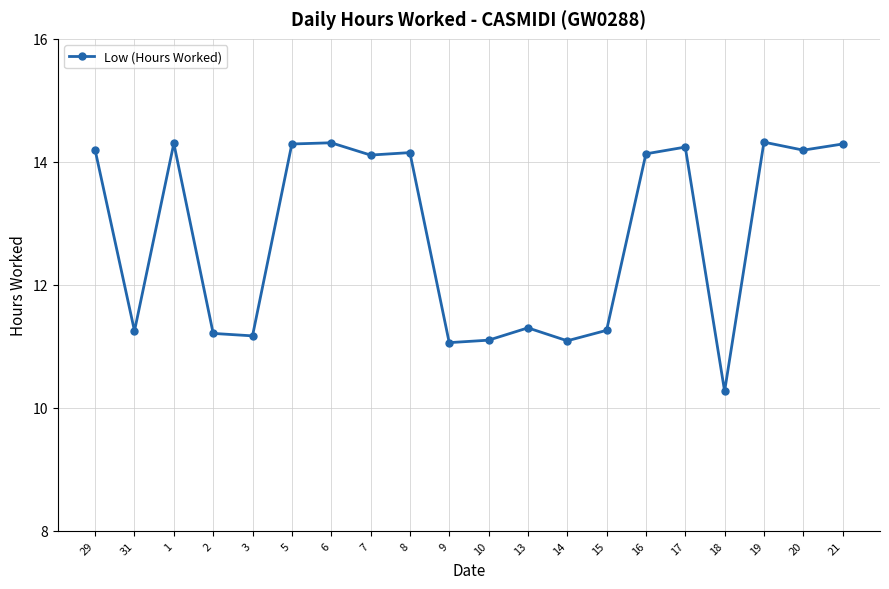

Approximately how many times larger is the value at 9 compared to 5?

0.8